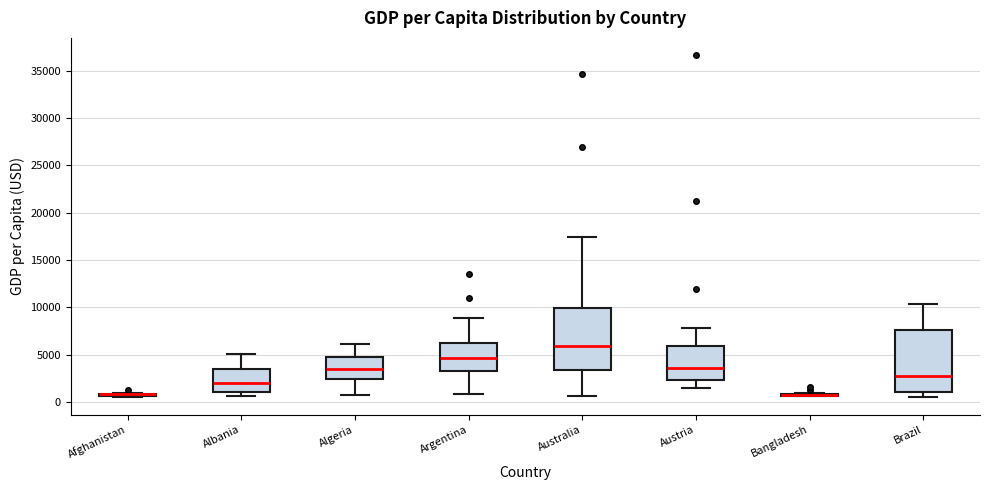

Reading left to right, transcribe this box plot: for each box, give where its median line is, the range the box spans, and where its two whiskers end, as read against the y-axis. The values are not printed on the chart, so give them approximately, as read against the axis.

Afghanistan: box collapsed to a line at 1000, whiskers 500 to 1000
Albania: median 2000, box 1000 to 3500, whiskers 500 to 5000
Algeria: median 3500, box 2500 to 5000, whiskers 1000 to 6000
Argentina: median 4500, box 3500 to 6000, whiskers 1000 to 9000
Australia: median 6000, box 3500 to 10000, whiskers 500 to 17500
Austria: median 3500, box 2500 to 6000, whiskers 1500 to 8000
Bangladesh: box collapsed to a line at 500, whiskers 500 to 1000
Brazil: median 3000, box 1000 to 7500, whiskers 500 to 10500